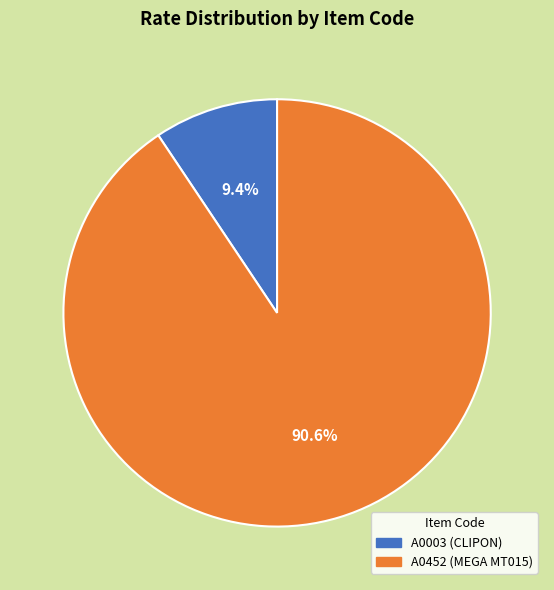

To the nearest percent, what is the difference between the A0003 and A0452 slice percentages?

81%